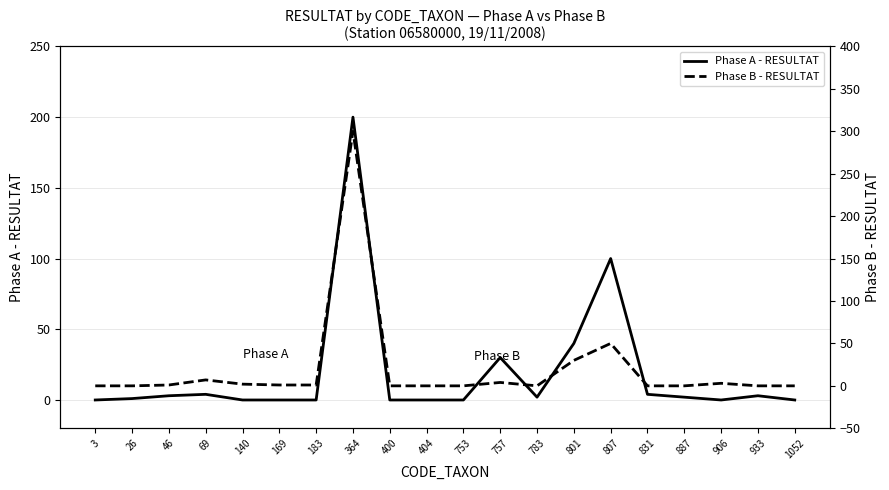

Reading left to right, extract all data points from this chart.

Phase A - RESULTAT: 0	1	3	4	0	0	0	200	0	0	0	30	2	40	100	4	2	0	3	0
Phase B - RESULTAT: 0	0	1	7	2	1	1	300	0	0	0	4	0	30	50	0	0	3	0	0